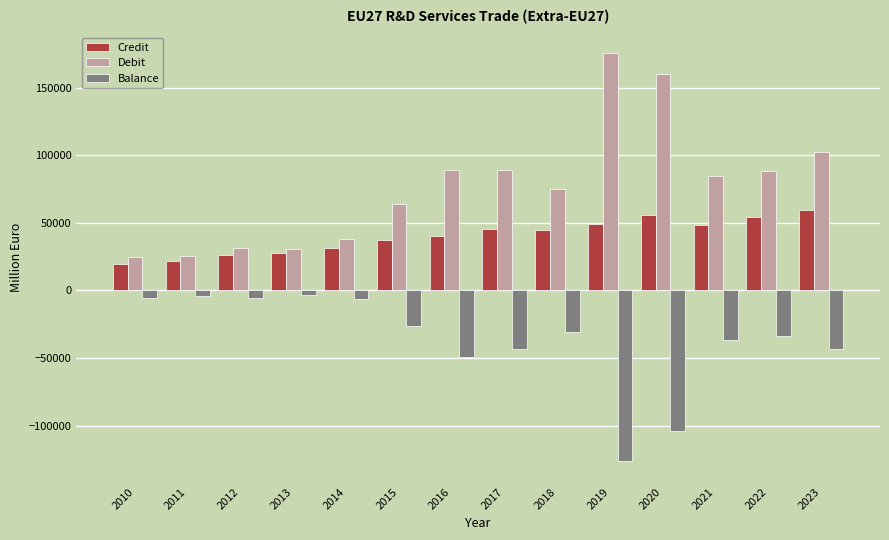

List the series in order of their overall mean, highest first.

Debit, Credit, Balance